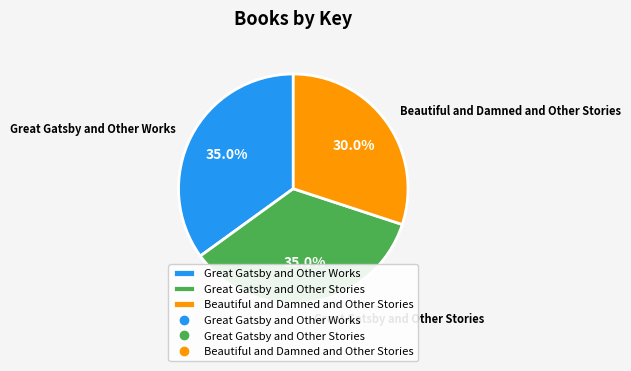

Which category has the smallest portion of the pie?

Beautiful and Damned and Other Stories